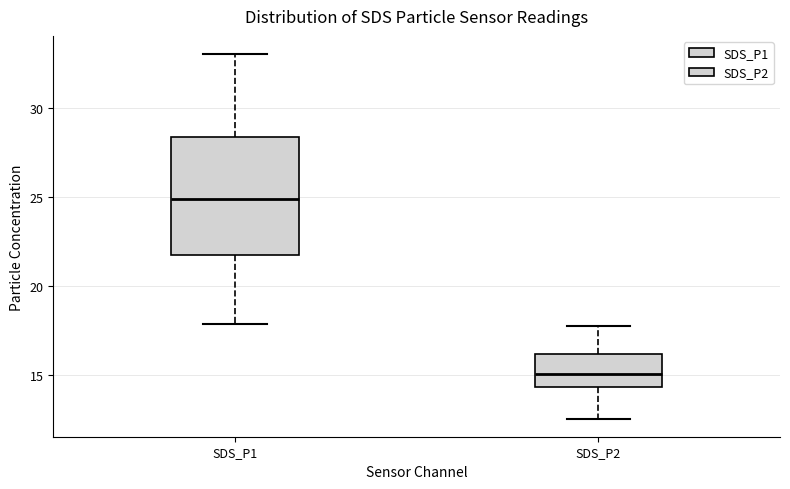

Which box is the tallest, from its lower edge to its upper edge?

SDS_P1